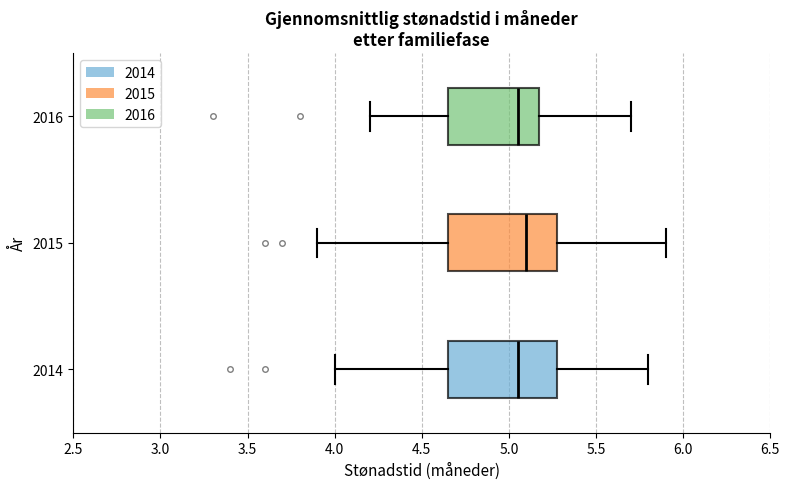

Reading bottom to top, read every box against the x-axis: the position of its median line, the range the box covers, and the ends of its whiskers. The values are not printed on the chart, so give them approximately, as read against the axis.

2014: median 5.05, box 4.65 to 5.30, whiskers 4.00 to 5.80
2015: median 5.10, box 4.65 to 5.30, whiskers 3.90 to 5.90
2016: median 5.05, box 4.65 to 5.20, whiskers 4.20 to 5.70